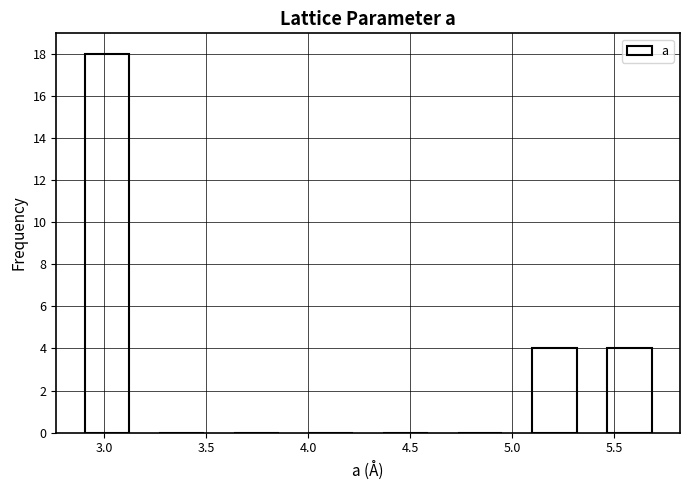

What is the height of the bar covering 2.85 to 3.20 on the x-axis? Neither the bar edges nor the heights are printed on the chart, so give them approximately, as read against the axes.

18